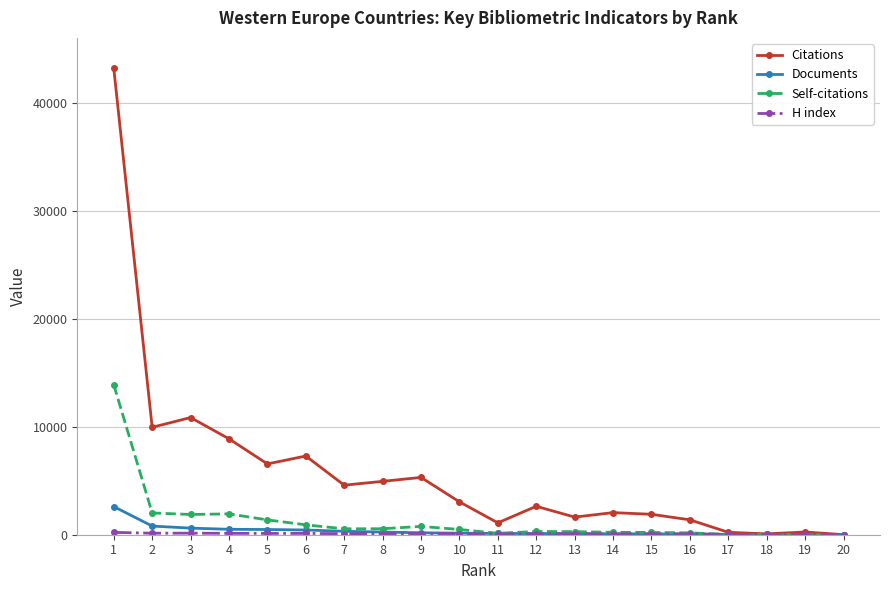

What is the difference between the maximum and second lowest values in the Documents series?

2596